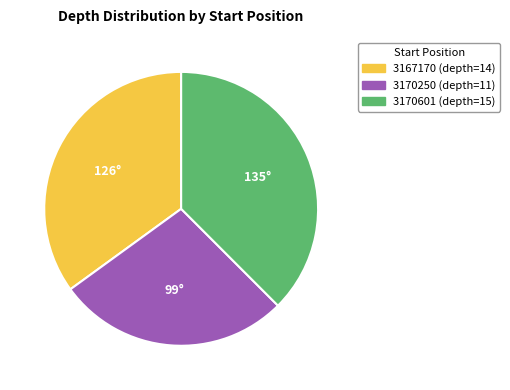

Which category has the biggest portion of the pie?

3170601